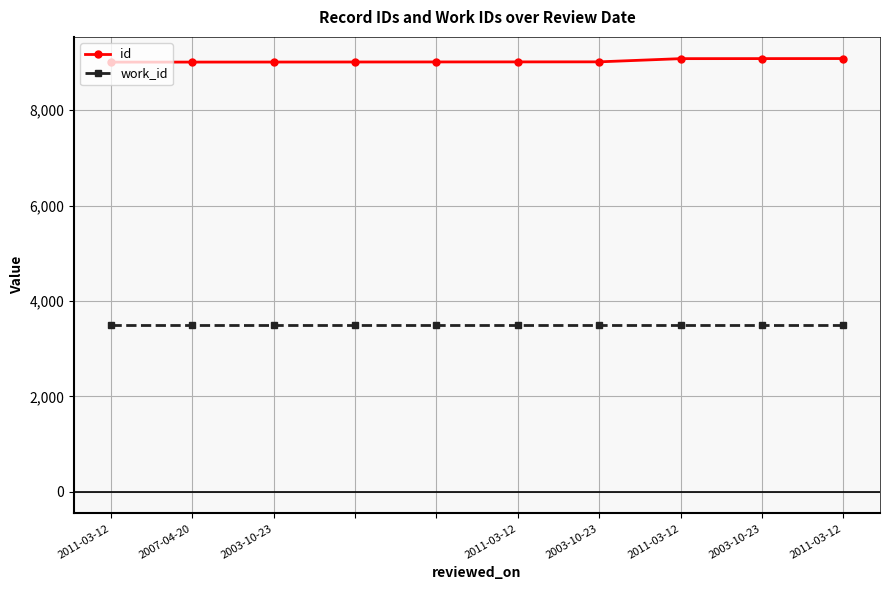

What are all the series names shown in the legend?

id, work_id